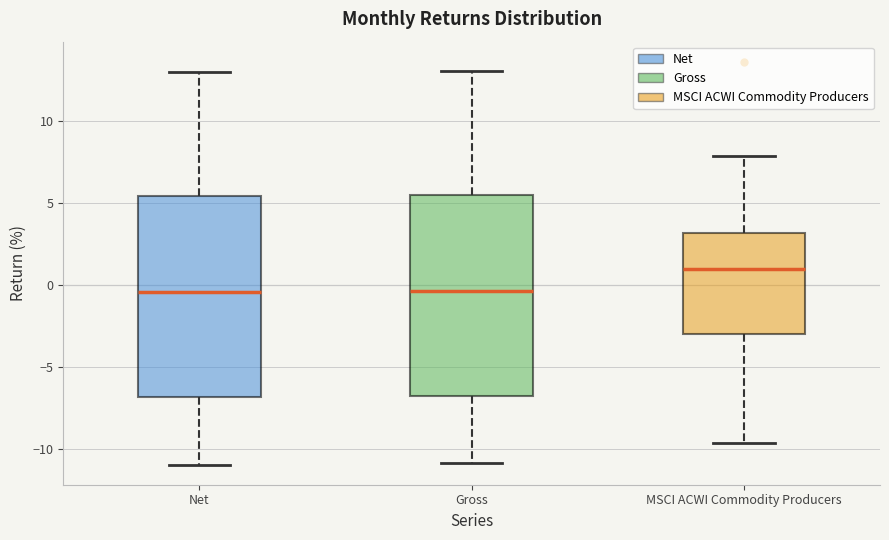

Reading left to right, read every box against the y-axis: the position of its median line, the range the box covers, and the ends of its whiskers. The values are not printed on the chart, so give them approximately, as read against the axis.

Net: median -0.5, box -7.0 to 5.5, whiskers -11.0 to 13.0
Gross: median -0.5, box -6.5 to 5.5, whiskers -11.0 to 13.0
MSCI ACWI Commodity Producers: median 1.0, box -3.0 to 3.0, whiskers -9.5 to 8.0